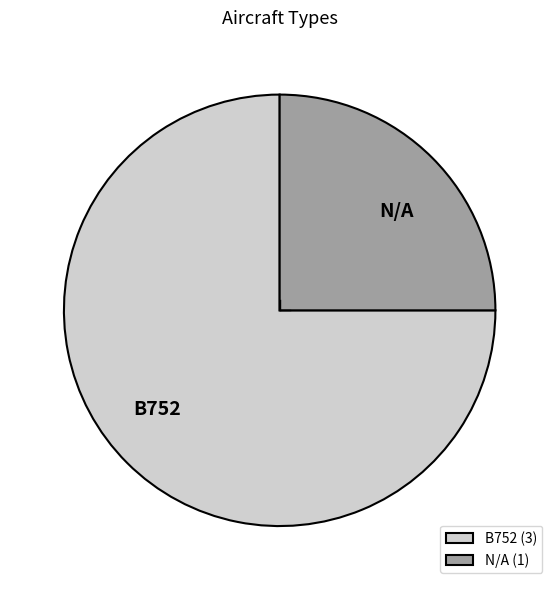

The B752 slice represents 75% of the pie. True or false?

True